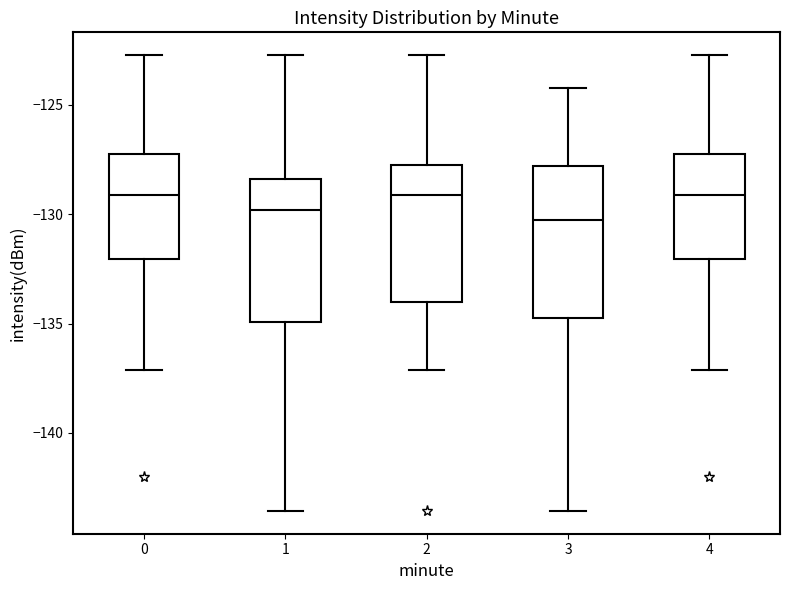

Reading left to right, read every box against the y-axis: the position of its median line, the range the box covers, and the ends of its whiskers. The values are not printed on the chart, so give them approximately, as read against the axis.

0: median -129.0, box -132.0 to -127.0, whiskers -137.0 to -122.5
1: median -130.0, box -135.0 to -128.5, whiskers -143.5 to -122.5
2: median -129.0, box -134.0 to -128.0, whiskers -137.0 to -122.5
3: median -130.5, box -135.0 to -128.0, whiskers -143.5 to -124.0
4: median -129.0, box -132.0 to -127.0, whiskers -137.0 to -122.5